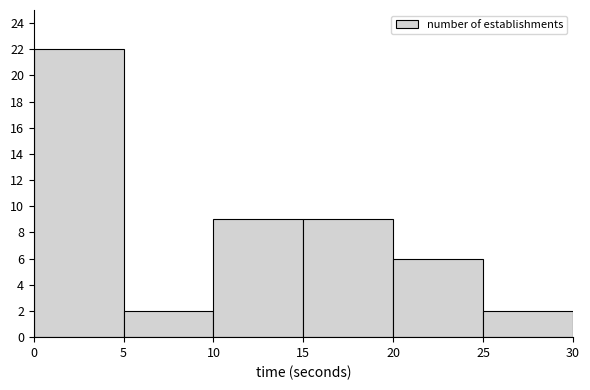

Over which range of the x-axis is the bar tallest?

0 to 5